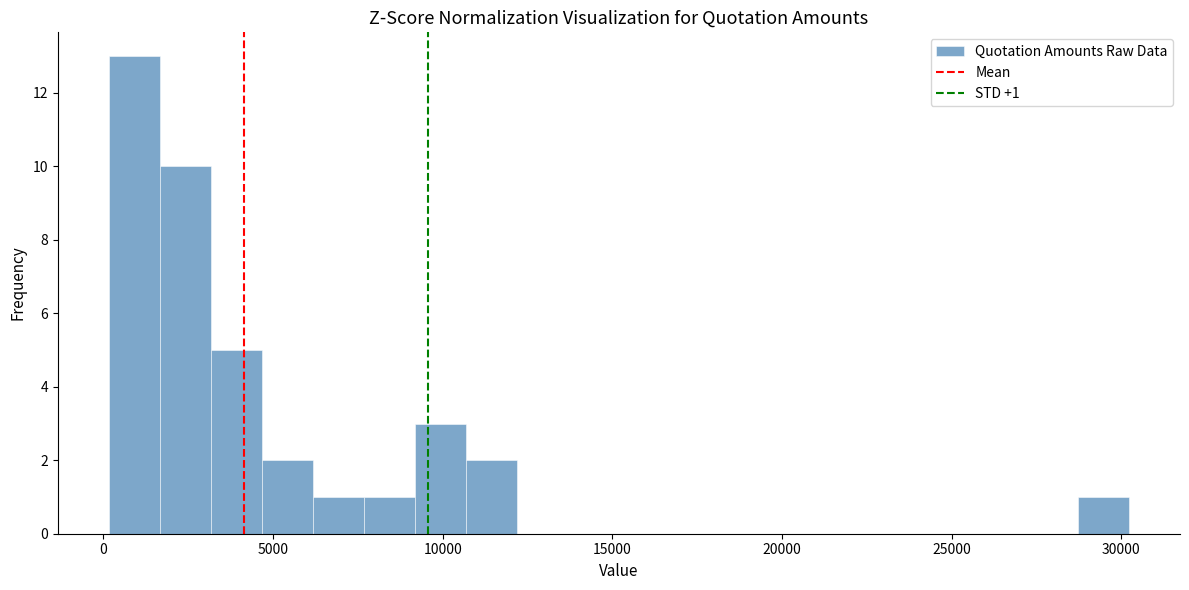

Around what value on the x-axis is the tallest bar? Give the approximate position of its centre, as read against the axis.

1000